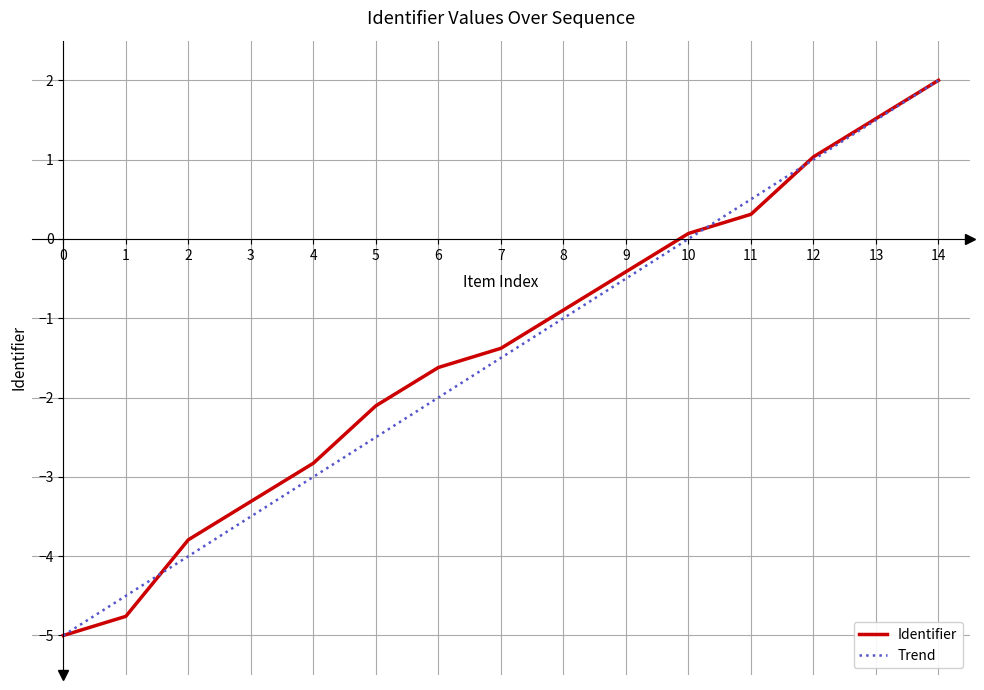

Is it true that Identifier equals -5.0 at 0?

True